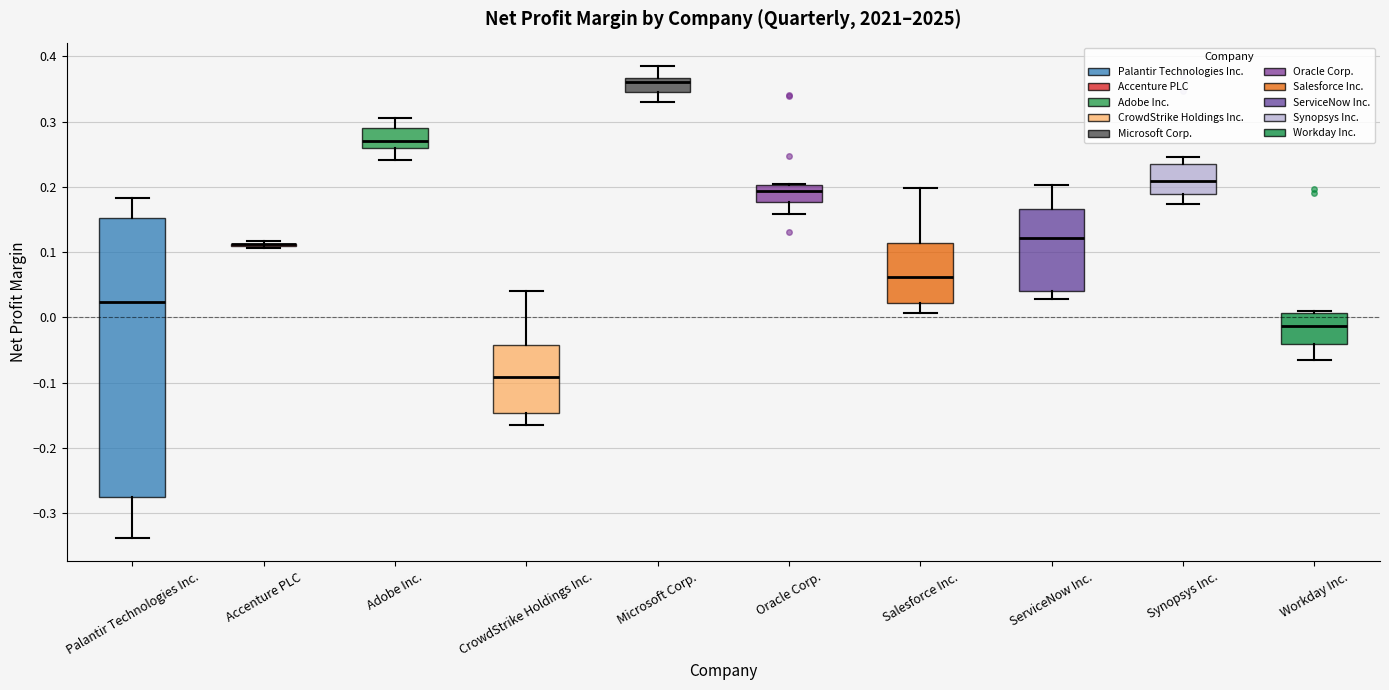

Reading left to right, read every box against the y-axis: the position of its median line, the range the box covers, and the ends of its whiskers. The values are not printed on the chart, so give them approximately, as read against the axis.

Palantir Technologies Inc.: median 0.02, box -0.28 to 0.15, whiskers -0.34 to 0.18
Accenture PLC: box collapsed to a line at 0.11, whiskers 0.11 to 0.12
Adobe Inc.: median 0.27, box 0.26 to 0.29, whiskers 0.24 to 0.31
CrowdStrike Holdings Inc.: median -0.09, box -0.15 to -0.04, whiskers -0.16 to 0.04
Microsoft Corp.: median 0.36, box 0.35 to 0.37, whiskers 0.33 to 0.39
Oracle Corp.: median 0.19, box 0.18 to 0.20, whiskers 0.16 to 0.20
Salesforce Inc.: median 0.06, box 0.02 to 0.11, whiskers 0.01 to 0.20
ServiceNow Inc.: median 0.12, box 0.04 to 0.17, whiskers 0.03 to 0.20
Synopsys Inc.: median 0.21, box 0.19 to 0.24, whiskers 0.17 to 0.25
Workday Inc.: median -0.01, box -0.04 to 0.01, whiskers -0.07 to 0.01 (just above the box's upper edge)